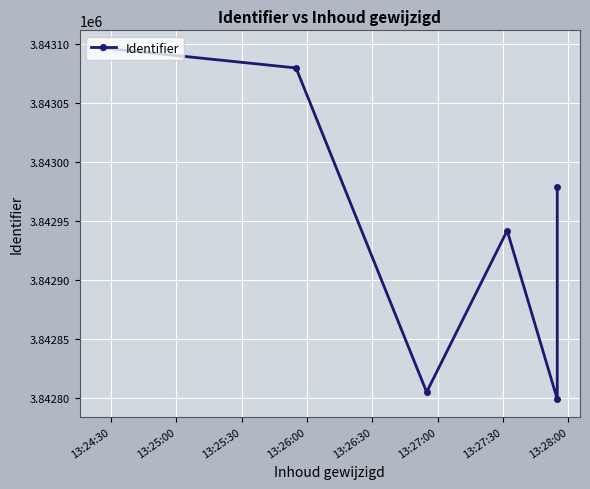

What is the difference between the maximum and minimum values?

298